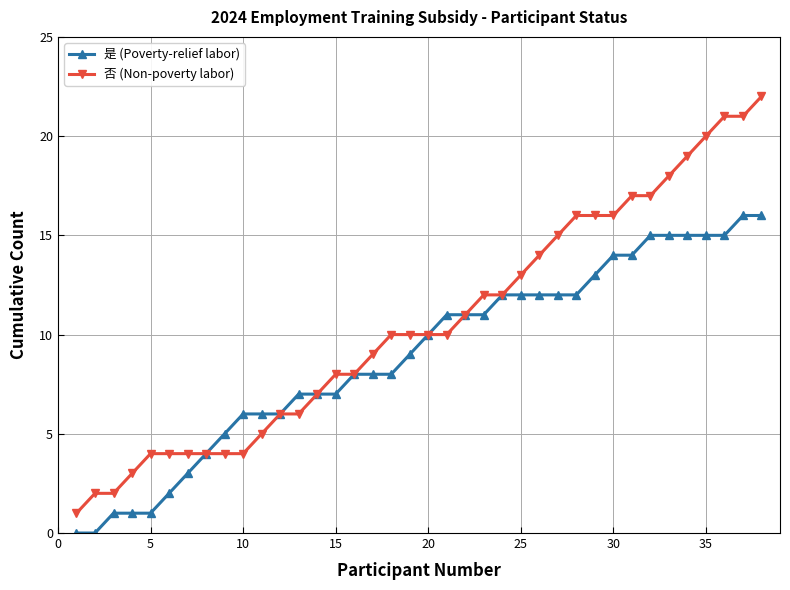

List the series in order of their overall mean, lowest first.

是 (Poverty-relief labor), 否 (Non-poverty labor)